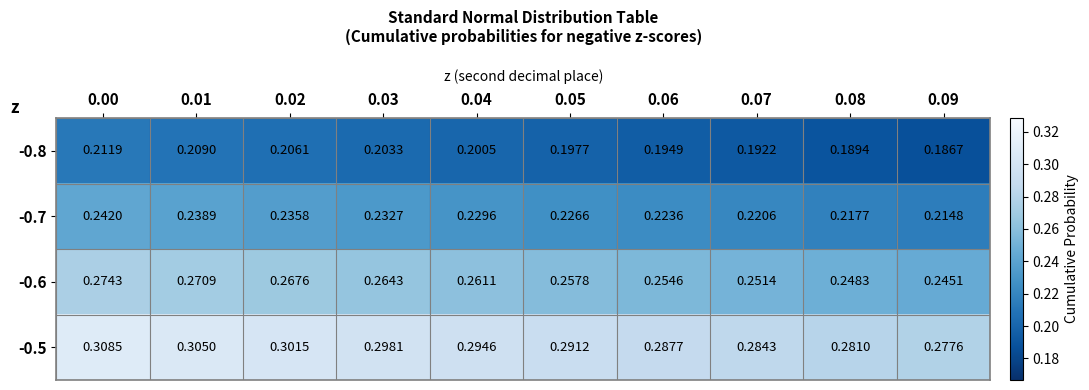

Is the value of -0.5 at 0.05 greater than the value of -0.8 at 0.05?

Yes